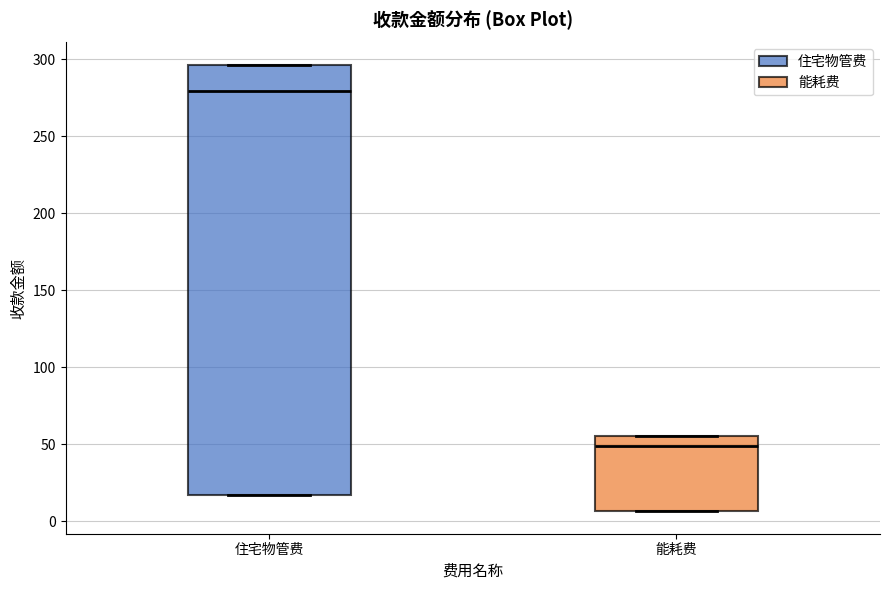

Where is the lower edge of the box for 住宅物管费 on the y-axis? The values are not printed on the chart, so give them approximately, as read against the axis.

15